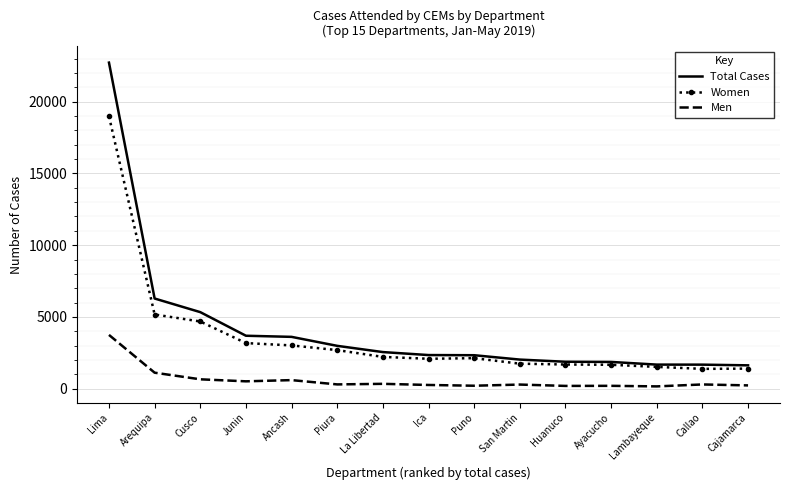

Which series has the largest range (max minus min)?

Total Cases